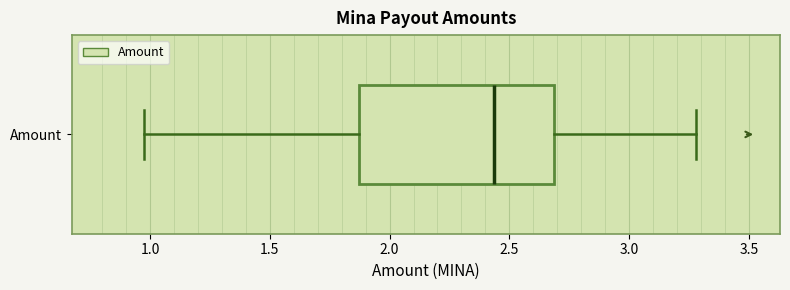

Transcribe this box plot: give where the median line is, the range the box spans, and where the two whiskers end, as read against the x-axis. The values are not printed on the chart, so give them approximately, as read against the axis.

median 2.45, box 1.85 to 2.70, whiskers 0.95 to 3.30